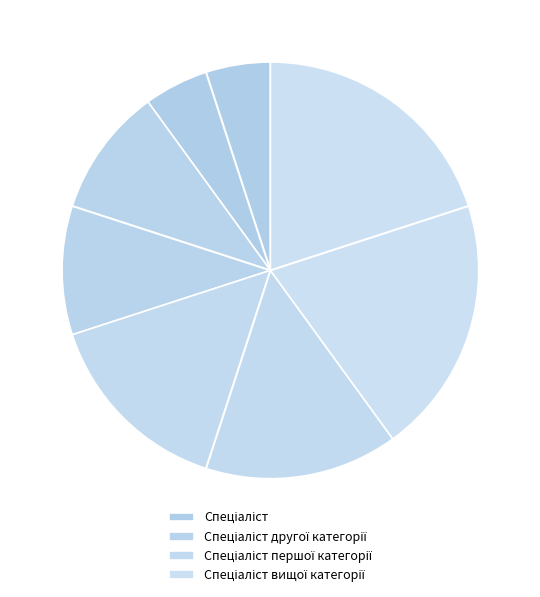

Combined, what portion of the pie is Спеціаліст and Спеціаліст вищої категорії?

50.0%